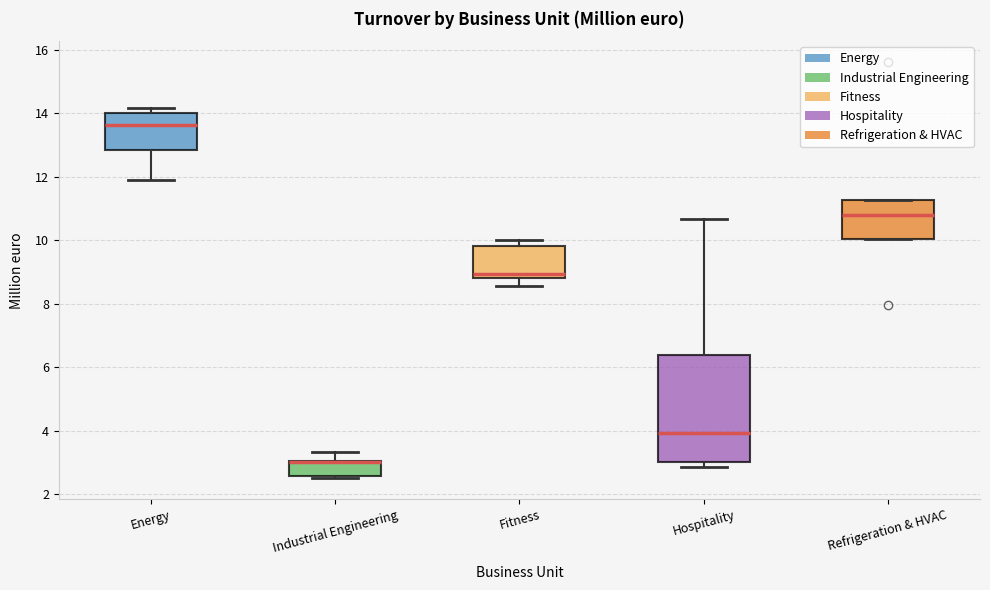

Reading left to right, read every box against the y-axis: the position of its median line, the range the box covers, and the ends of its whiskers. The values are not printed on the chart, so give them approximately, as read against the axis.

Energy: median 13.6, box 12.8 to 14.0, whiskers 12.0 to 14.2
Industrial Engineering: median 3.0 (drawn on the box's upper edge), box 2.6 to 3.0, whiskers 2.6 (just below the box's lower edge) to 3.4
Fitness: median 9.0, box 8.8 to 9.8, whiskers 8.6 to 10.0
Hospitality: median 4.0, box 3.0 to 6.4, whiskers 2.8 to 10.6
Refrigeration & HVAC: median 10.8, box 10.0 to 11.2, whiskers 10.0 to 11.2